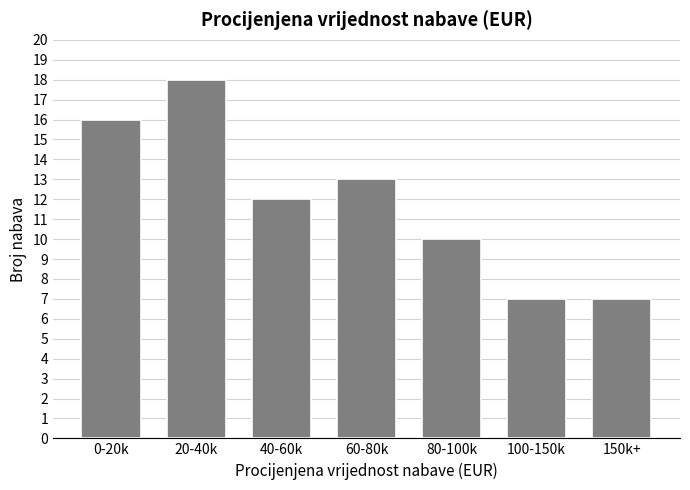

Reading right to left, list all the values displayed in this chart.

7	7	10	13	12	18	16